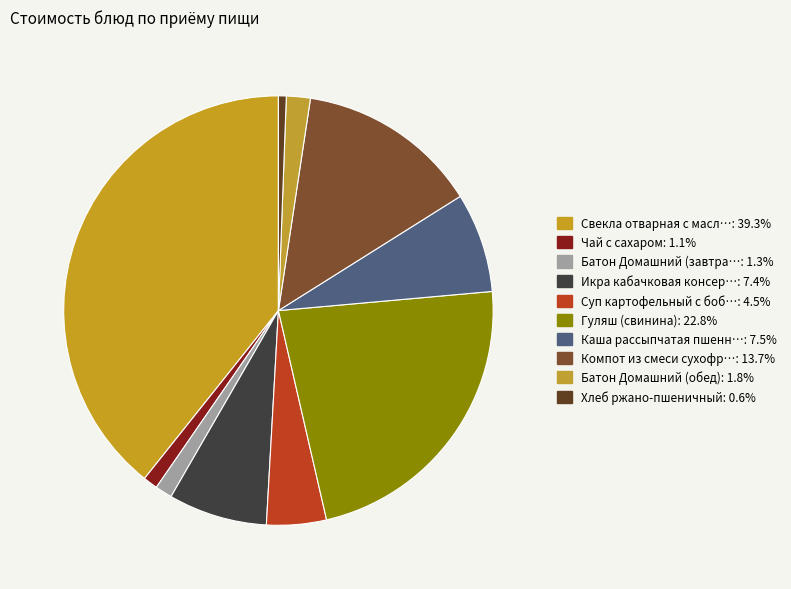

How many segments does this pie chart have?

10